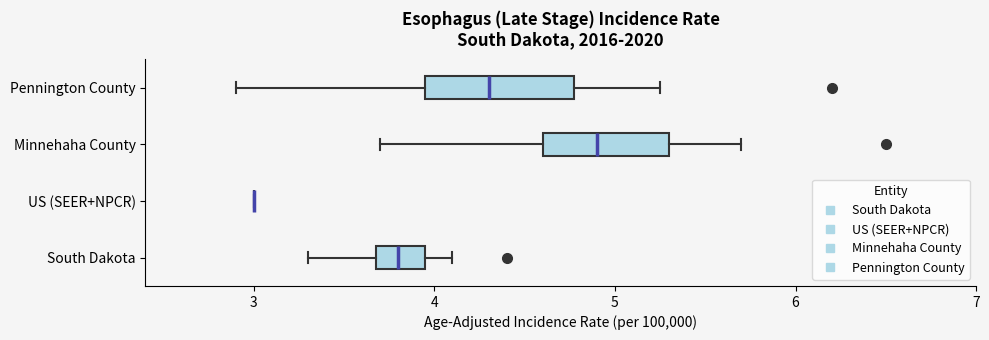

Reading bottom to top, read every box against the x-axis: the position of its median line, the range the box covers, and the ends of its whiskers. The values are not printed on the chart, so give them approximately, as read against the axis.

South Dakota: median 3.8, box 3.7 to 4.0, whiskers 3.3 to 4.1
US (SEER+NPCR): box collapsed to a line at 3.0, whiskers 3.0 to 3.0
Minnehaha County: median 4.9, box 4.6 to 5.3, whiskers 3.7 to 5.7
Pennington County: median 4.3, box 4.0 to 4.8, whiskers 2.9 to 5.3